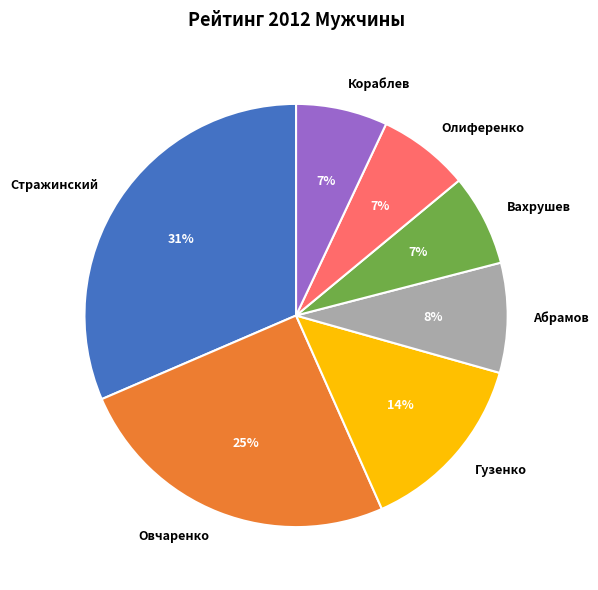

Does any single category account for the majority?

No